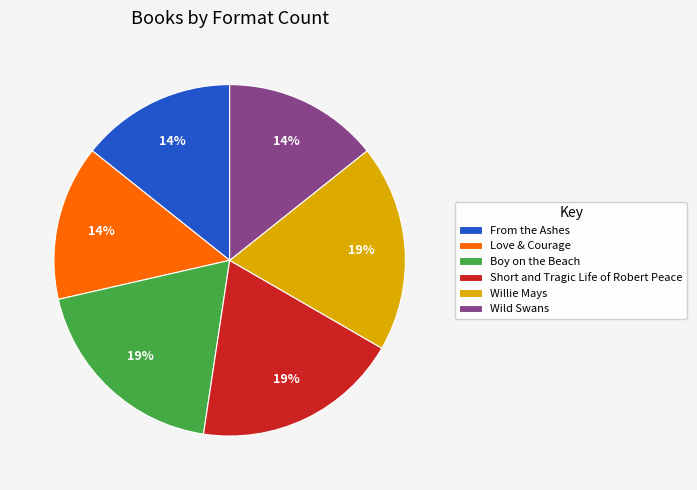

Is it true that Love & Courage is 14% of the pie?

True